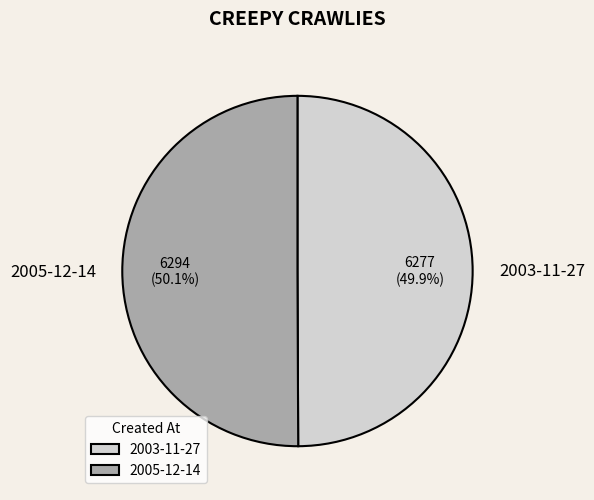

What is the ratio of the value at 2003-11-27 to the value at 2005-12-14?

1.0